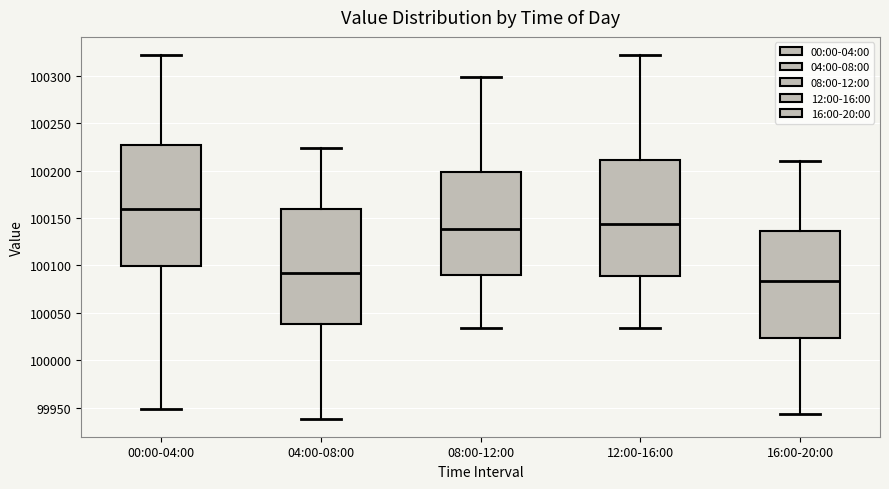

Reading left to right, transcribe this box plot: for each box, give where its median line is, the range the box spans, and where its two whiskers end, as read against the y-axis. The values are not printed on the chart, so give them approximately, as read against the axis.

00:00-04:00: median 100160, box 100100 to 100225, whiskers 99950 to 100320
04:00-08:00: median 100090, box 100040 to 100160, whiskers 99940 to 100225
08:00-12:00: median 100140, box 100090 to 100200, whiskers 100035 to 100300
12:00-16:00: median 100145, box 100090 to 100210, whiskers 100035 to 100320
16:00-20:00: median 100085, box 100025 to 100135, whiskers 99945 to 100210